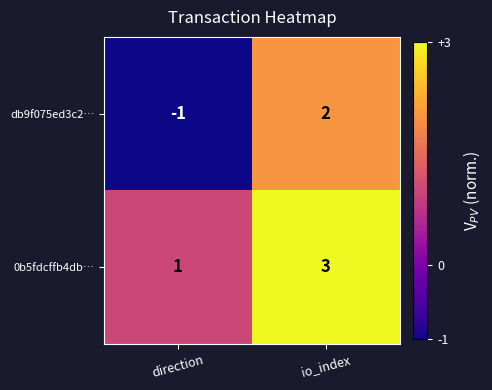

Rank the series by their maximum value, from lowest to highest.

db9f075ed3c2…, 0b5fdcffb4db…